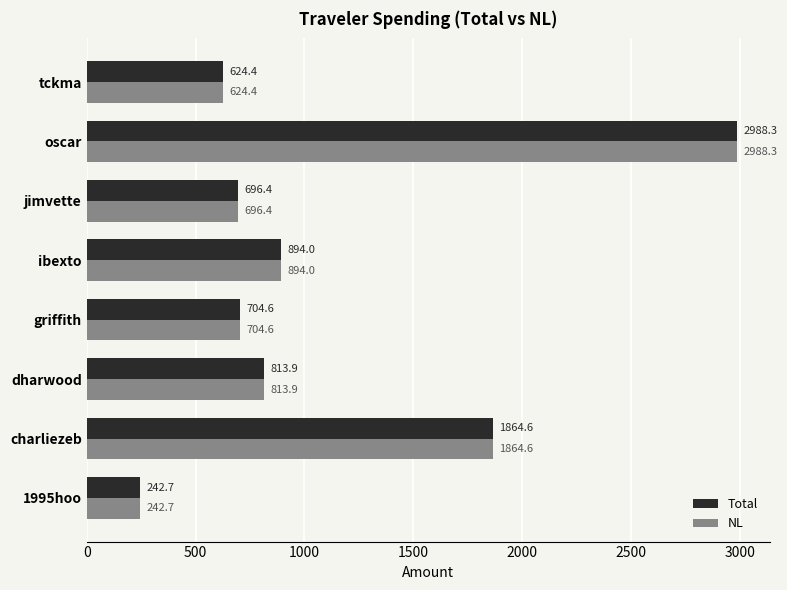

True or false: Total has a value of 1217.8 at oscar.

False